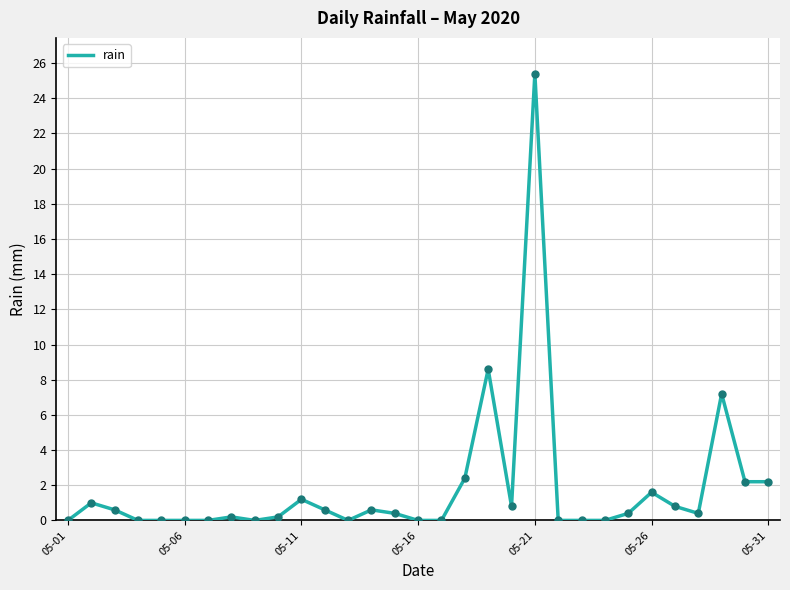

What is the greatest value displayed?

25.4